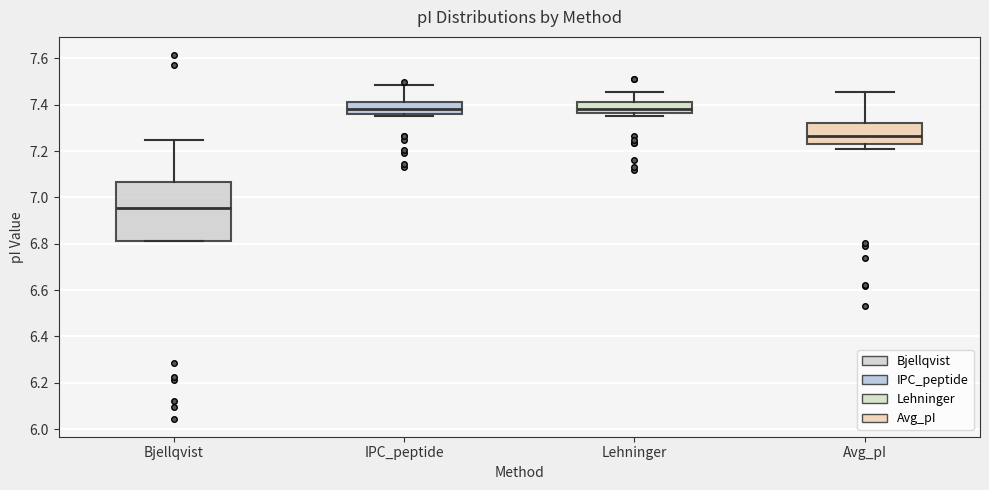

Reading left to right, read every box against the y-axis: the position of its median line, the range the box covers, and the ends of its whiskers. The values are not printed on the chart, so give them approximately, as read against the axis.

Bjellqvist: median 6.96, box 6.82 to 7.06, whiskers 6.82 to 7.24
IPC_peptide: median 7.38, box 7.36 to 7.42, whiskers 7.36 (just below the box's lower edge) to 7.48
Lehninger: median 7.38, box 7.36 to 7.42, whiskers 7.36 (just below the box's lower edge) to 7.46
Avg_pI: median 7.26, box 7.22 to 7.32, whiskers 7.22 (just below the box's lower edge) to 7.46